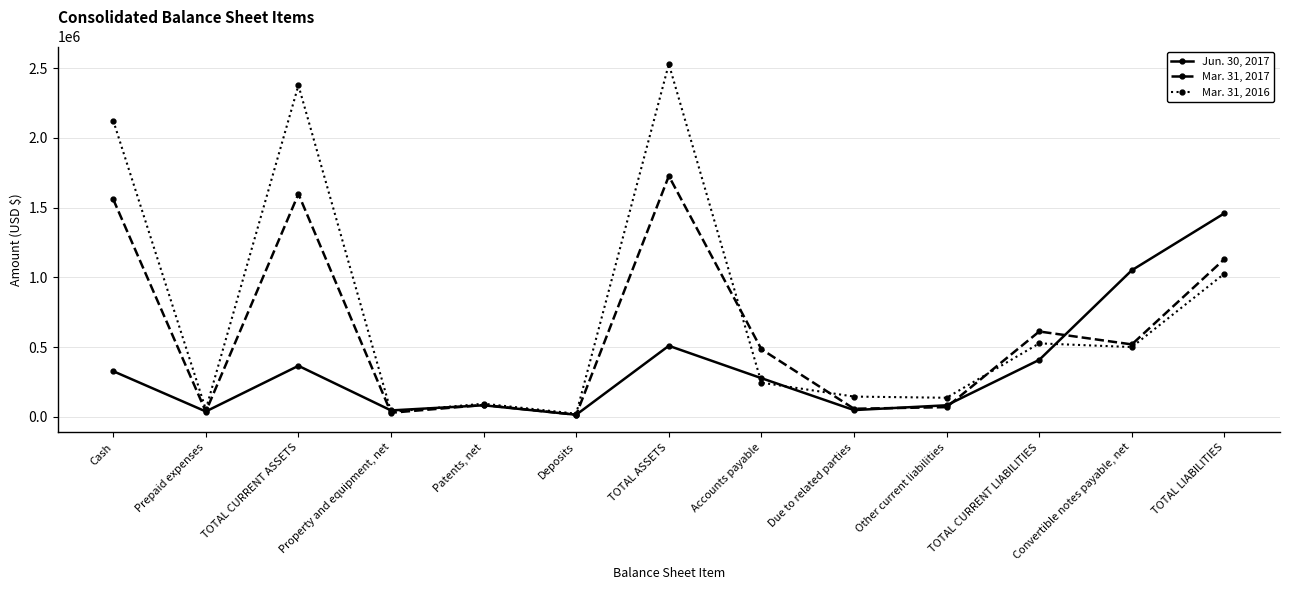

What is the maximum value shown in the chart?

2529116